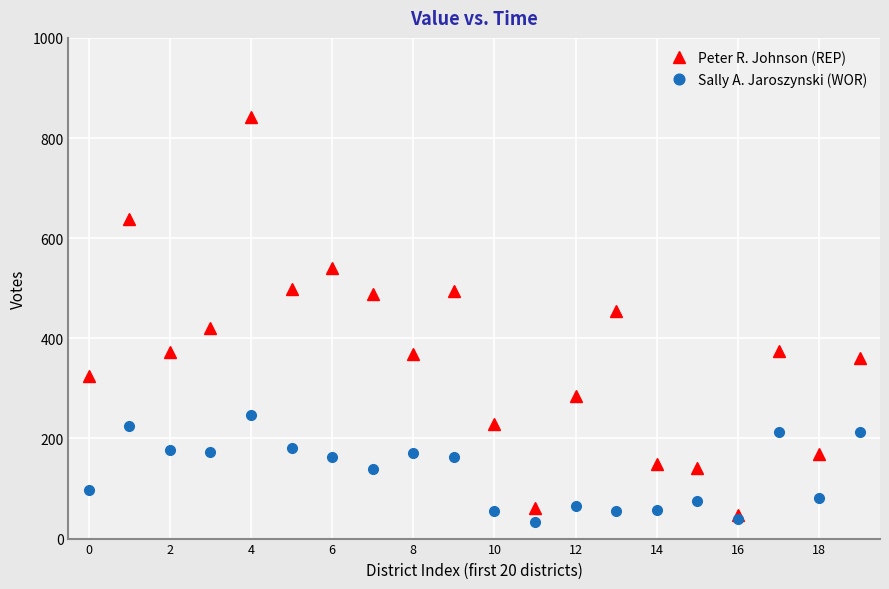

True or false: Sally A. Jaroszynski (WOR) has more than 2 points higher than both neighbors.

True